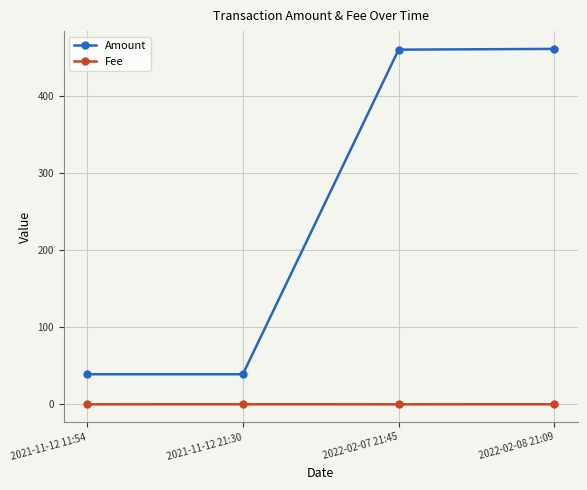

True or false: Amount has more than 2 interior local peaks.

False